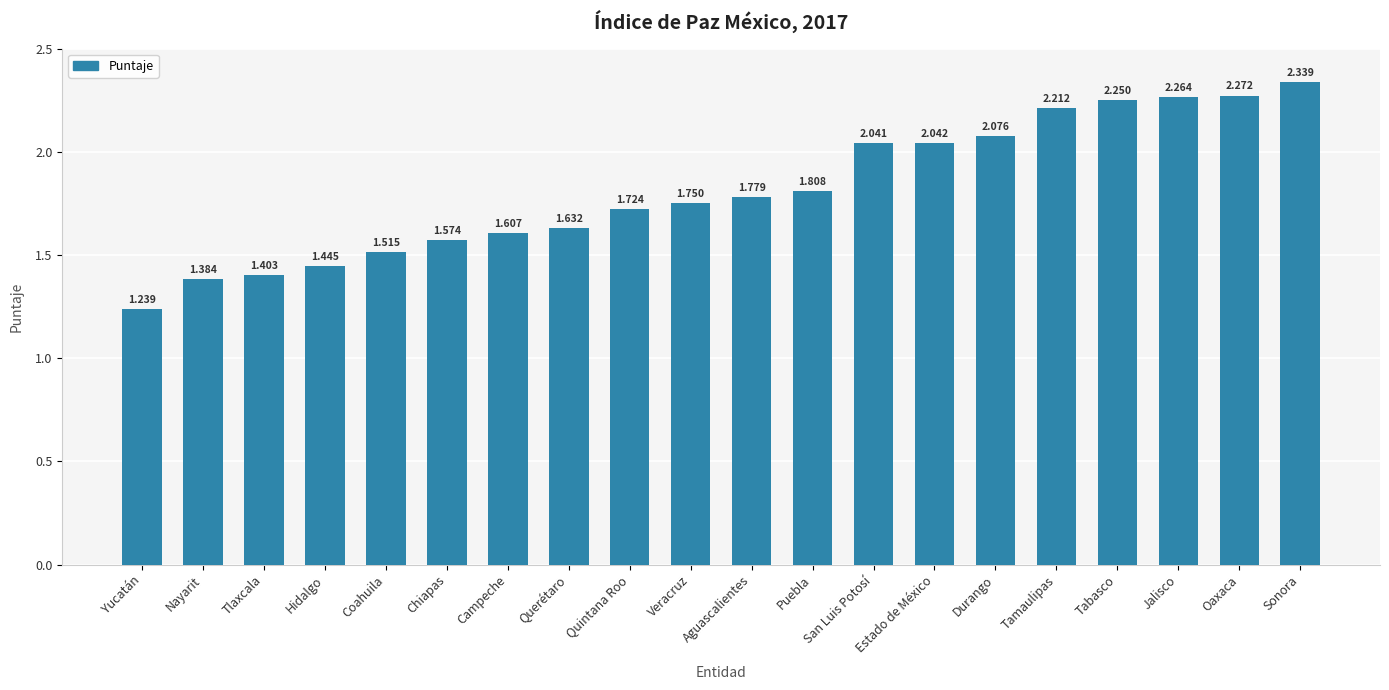

What is the change in value from Veracruz to Puebla?

+0.1